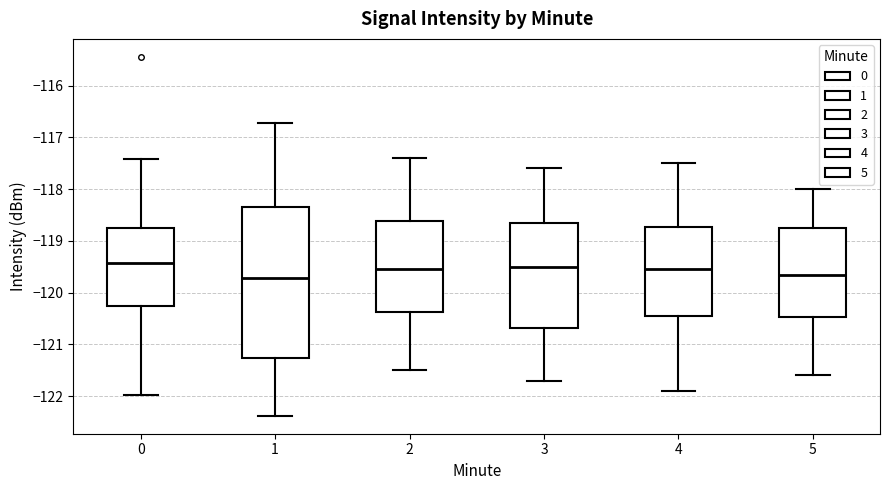

Reading left to right, read every box against the y-axis: the position of its median line, the range the box covers, and the ends of its whiskers. The values are not printed on the chart, so give them approximately, as read against the axis.

0: median -119.4, box -120.3 to -118.8, whiskers -122.0 to -117.4
1: median -119.7, box -121.3 to -118.3, whiskers -122.4 to -116.7
2: median -119.5, box -120.4 to -118.6, whiskers -121.5 to -117.4
3: median -119.5, box -120.7 to -118.6, whiskers -121.7 to -117.6
4: median -119.5, box -120.4 to -118.7, whiskers -121.9 to -117.5
5: median -119.6, box -120.5 to -118.7, whiskers -121.6 to -118.0